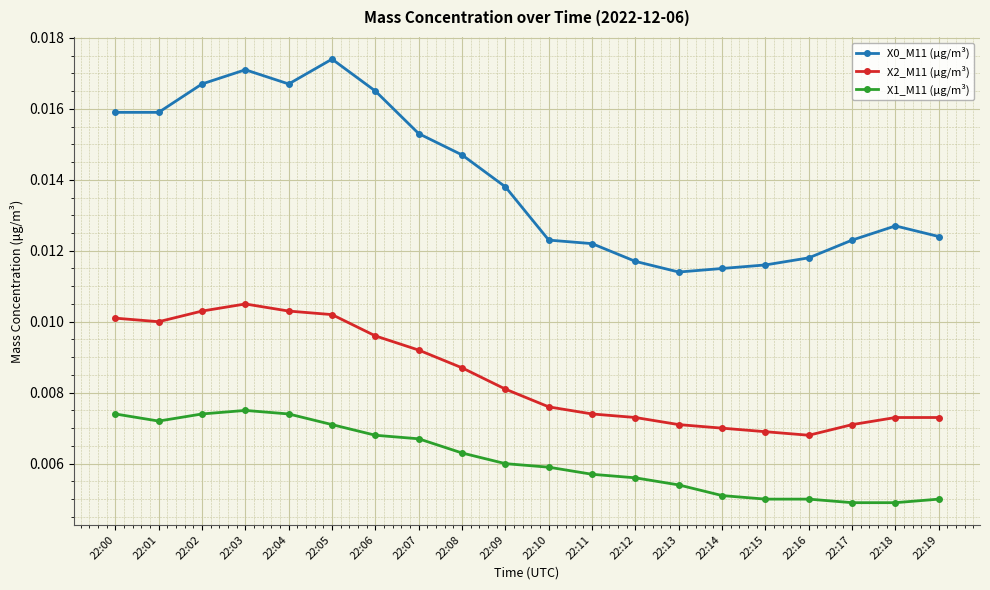

True or false: X0_M11 (μg/m³) and X2_M11 (μg/m³) intersect in this chart.

False